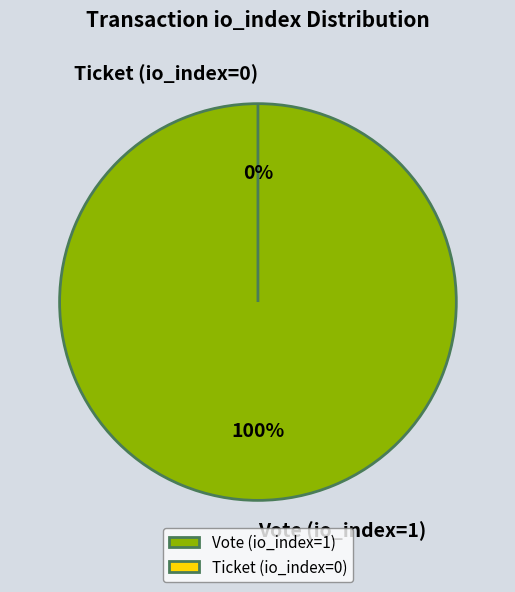

Which slice is the smallest?

Ticket (io_index=0)